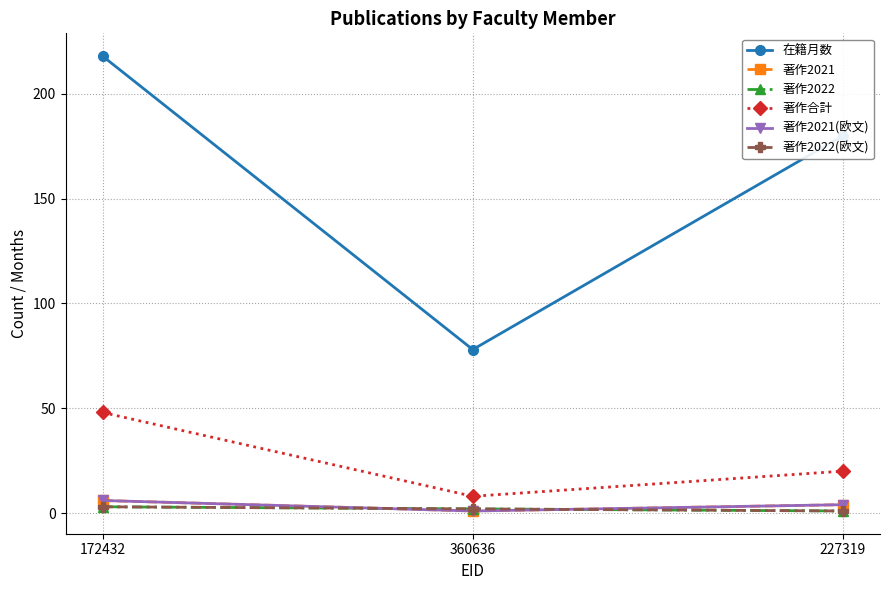

What is the minimum value shown in the chart?

1